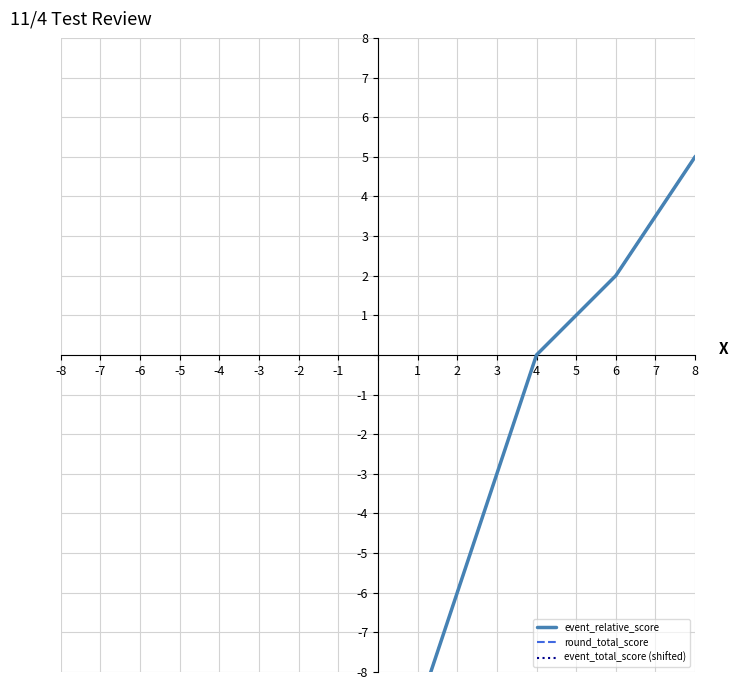

Which series changed the most between -6 and 4?

event_relative_score